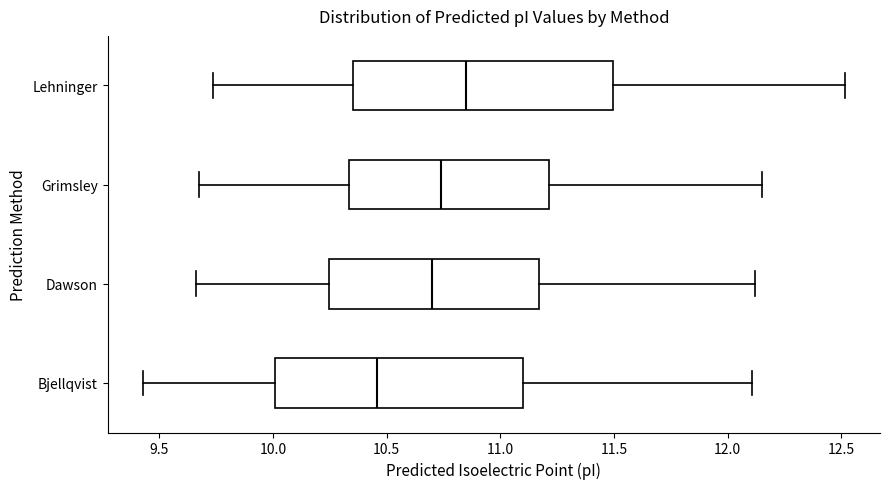

Reading bottom to top, read every box against the x-axis: the position of its median line, the range the box covers, and the ends of its whiskers. The values are not printed on the chart, so give them approximately, as read against the axis.

Bjellqvist: median 10.45, box 10.00 to 11.10, whiskers 9.45 to 12.10
Dawson: median 10.70, box 10.25 to 11.15, whiskers 9.65 to 12.10
Grimsley: median 10.75, box 10.35 to 11.20, whiskers 9.70 to 12.15
Lehninger: median 10.85, box 10.35 to 11.50, whiskers 9.75 to 12.50